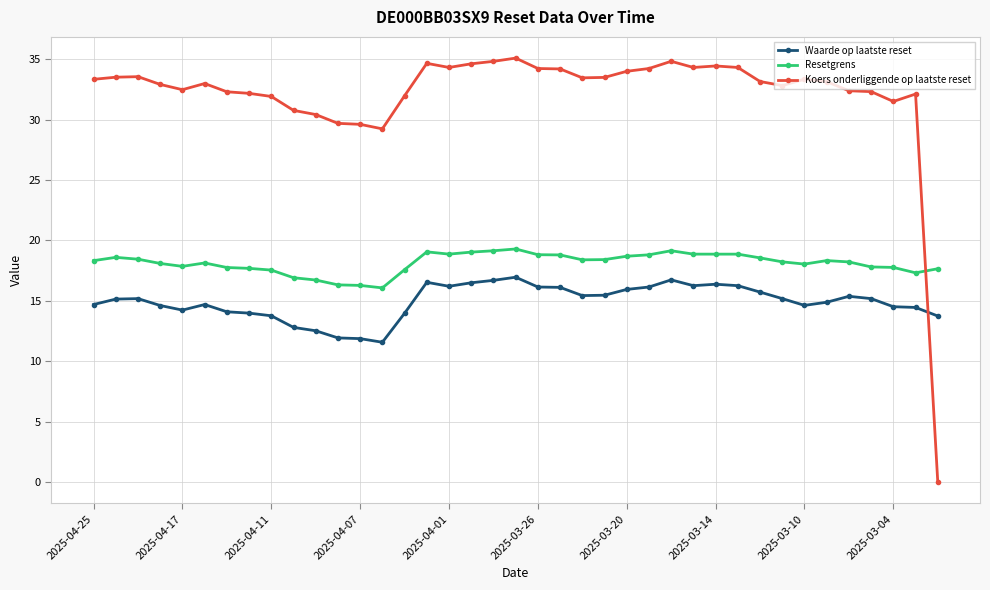

What is the difference between the maximum and minimum values in the Resetgrens series?

3.2